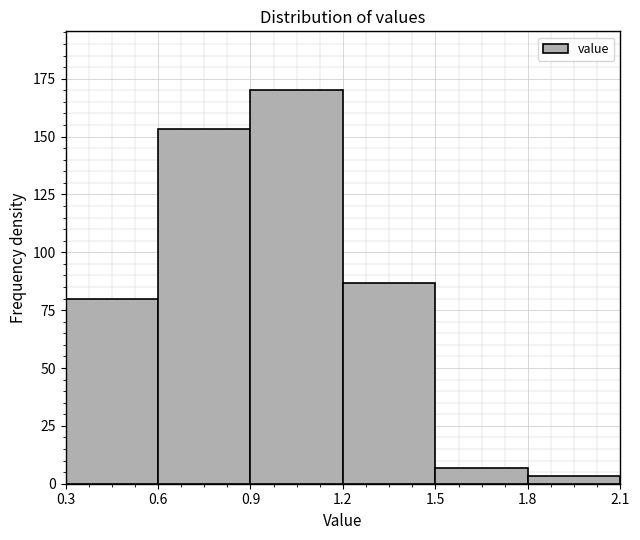

Reading left to right, transcribe this chart: for each bar, give the range it covers on the x-axis and its height. The values are not printed on the chart, so give them approximately, as read against the axis.

0.3 to 0.6: 80
0.6 to 0.9: 155
0.9 to 1.2: 170
1.2 to 1.5: 85
1.5 to 1.8: 5
1.8 to 2.1: under 5